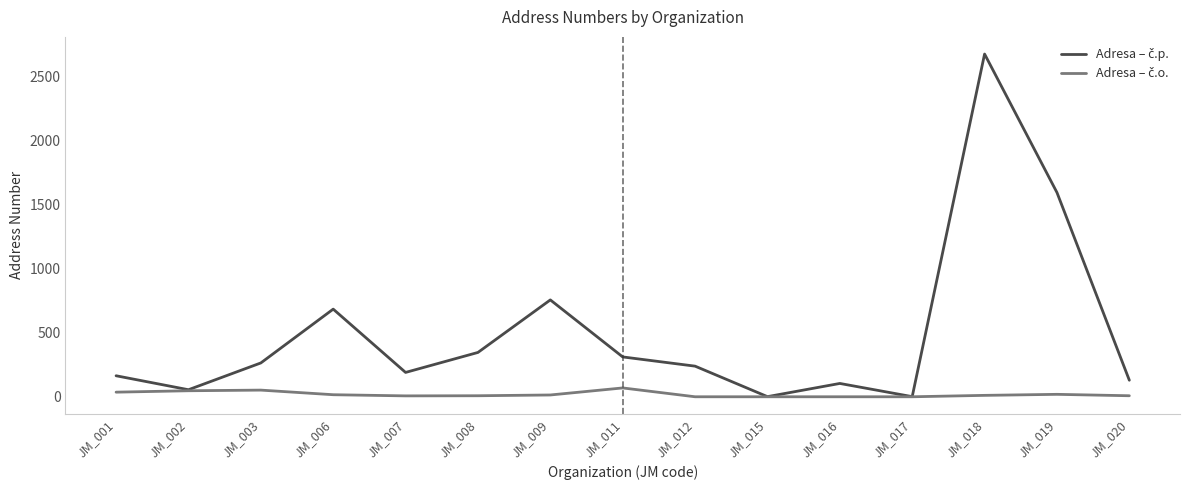

At how many categories does at least one series exceed 2209?

1